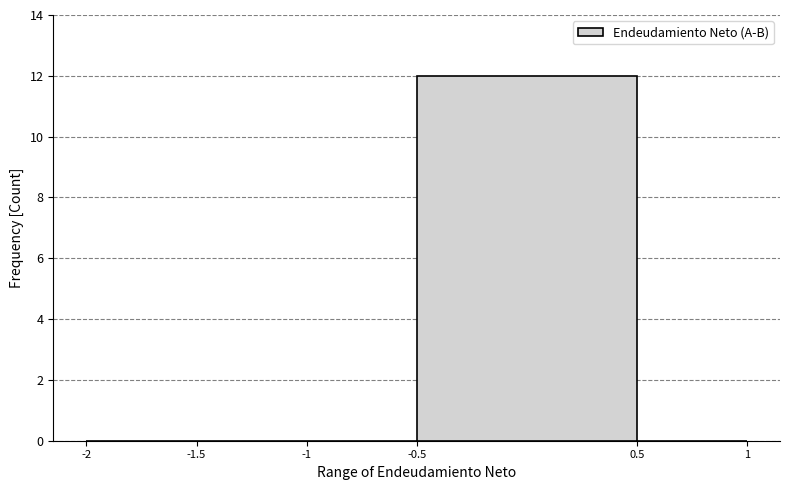

Reading left to right, transcribe this chart: for each bar, give the range it covers on the x-axis and its height. The values are not printed on the chart, so give them approximately, as read against the axis.

-2 to -1.5: 0
-1.5 to -1: 0
-1 to -0.5: 0
-0.5 to 0.5: 12
0.5 to 1: 0